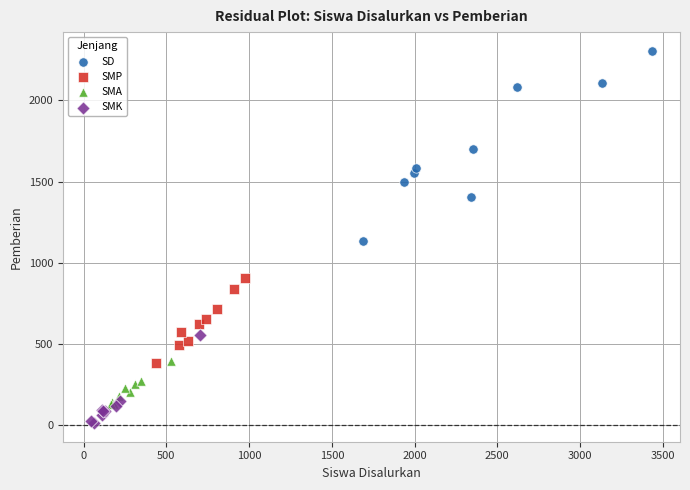

Which series contains the highest Y value?

SD